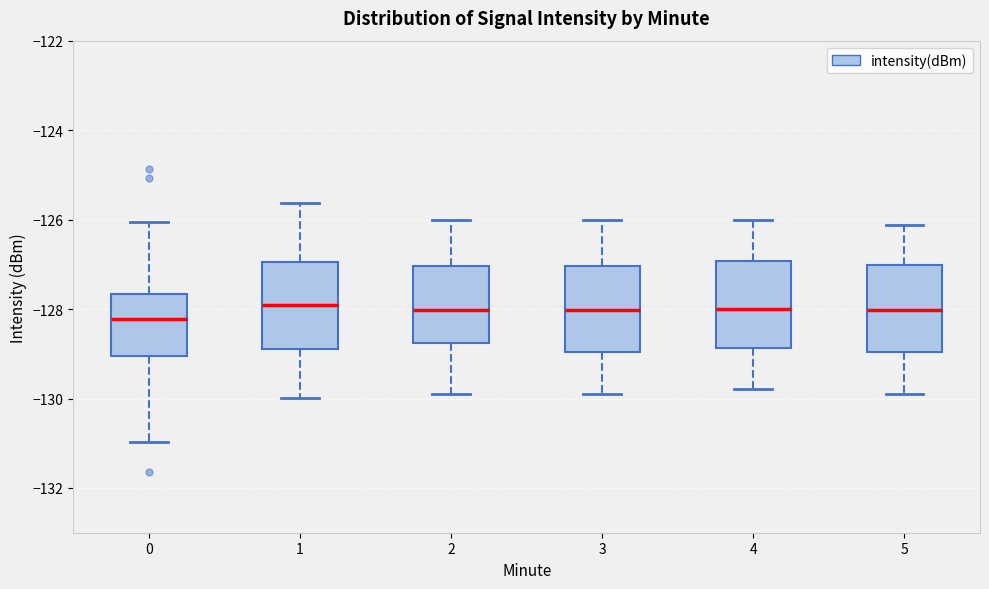

Reading left to right, transcribe this box plot: for each box, give where its median line is, the range the box spans, and where its two whiskers end, as read against the y-axis. The values are not printed on the chart, so give them approximately, as read against the axis.

0: median -128.2, box -129.0 to -127.6, whiskers -131.0 to -126.0
1: median -128.0, box -128.8 to -127.0, whiskers -130.0 to -125.6
2: median -128.0, box -128.8 to -127.0, whiskers -129.8 to -126.0
3: median -128.0, box -129.0 to -127.0, whiskers -129.8 to -126.0
4: median -128.0, box -128.8 to -127.0, whiskers -129.8 to -126.0
5: median -128.0, box -129.0 to -127.0, whiskers -129.8 to -126.2